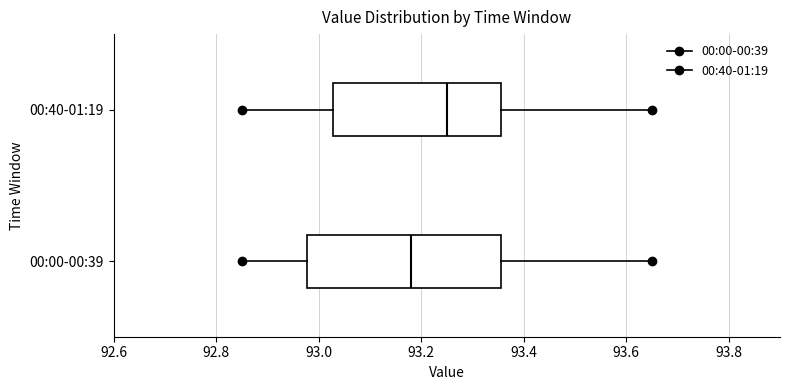

Comparing the boxes themselves (not the whiskers), which one is the widest?

00:00-00:39